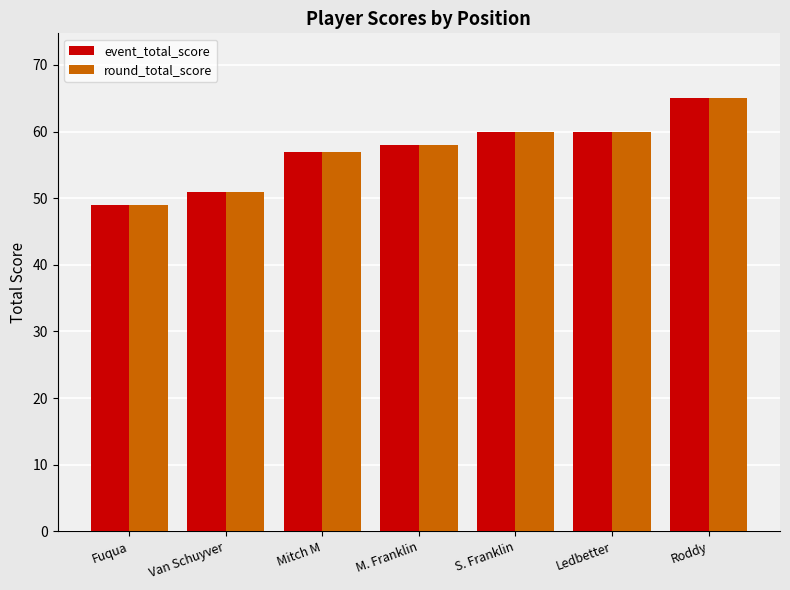

At how many categories does at least one series exceed 54?

5